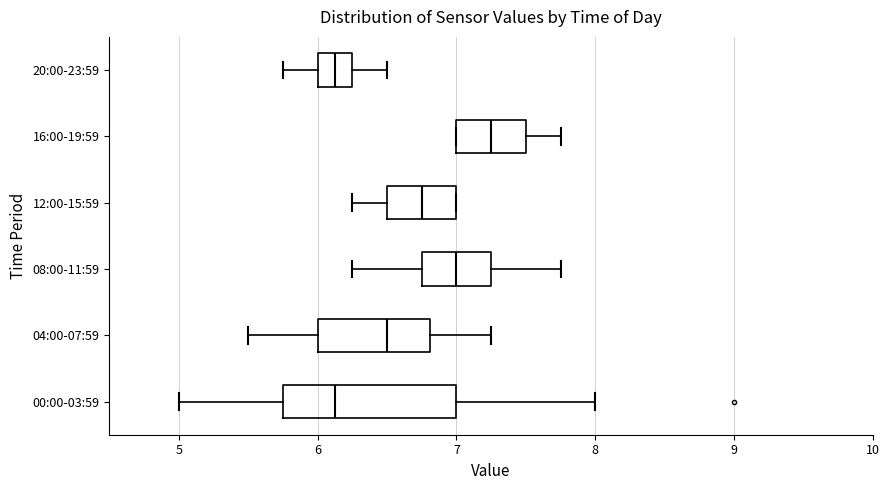

Comparing the boxes themselves (not the whiskers), which one is the widest?

00:00-03:59